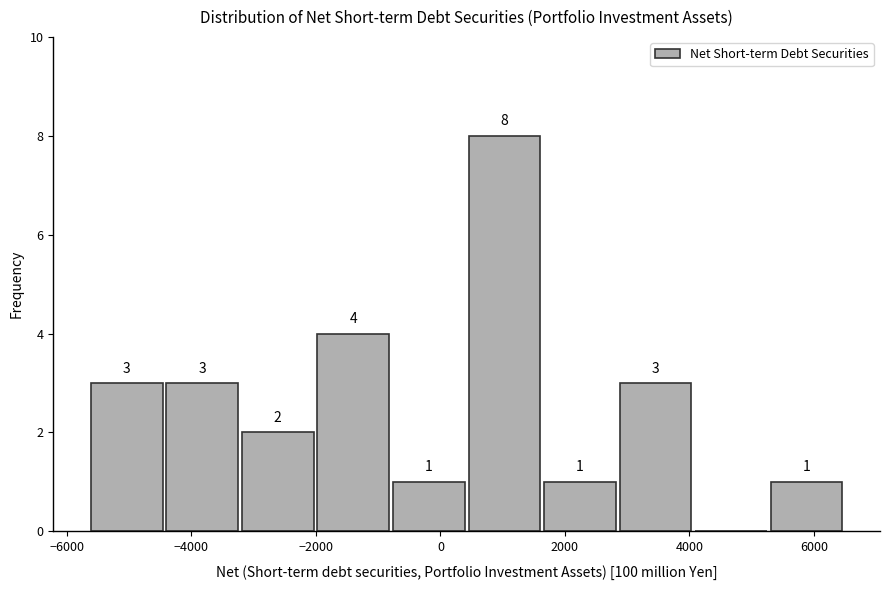

Over which range of the x-axis is the bar tallest?

400 to 1600